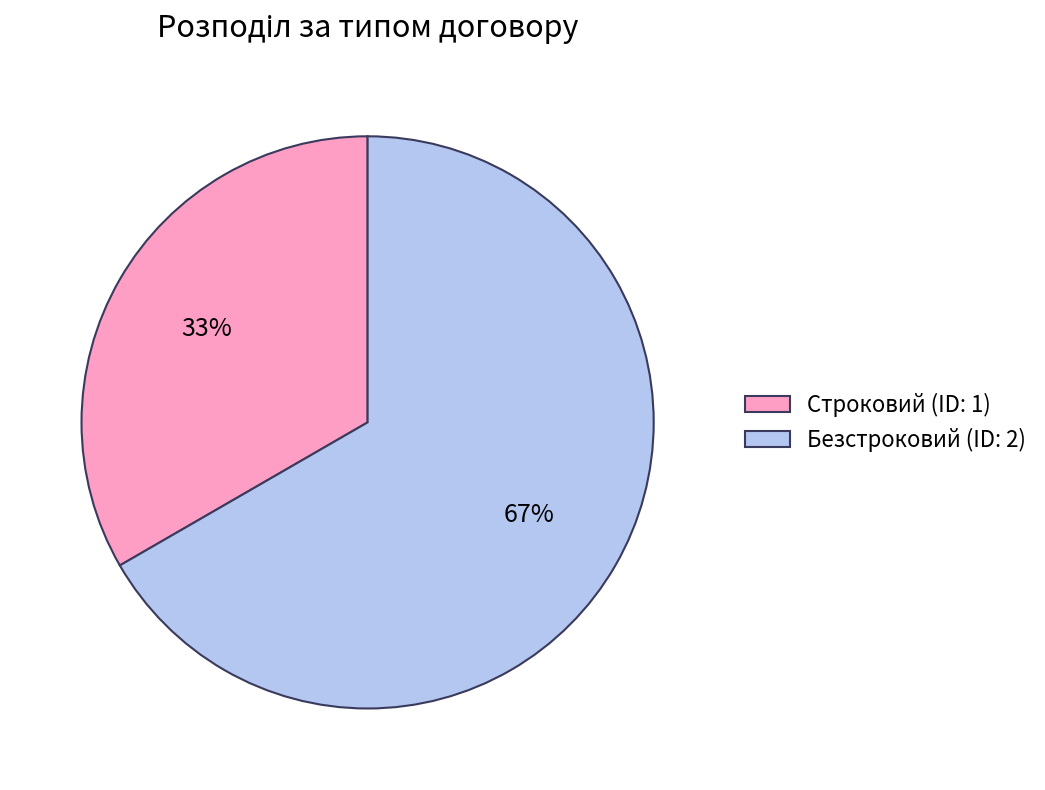

Is there a majority slice in this chart?

Yes